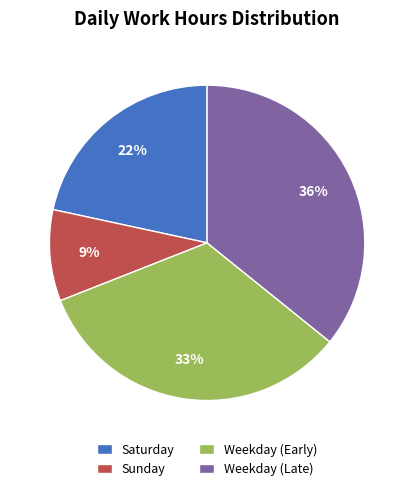

Which category has the biggest portion of the pie?

Weekday (Late)